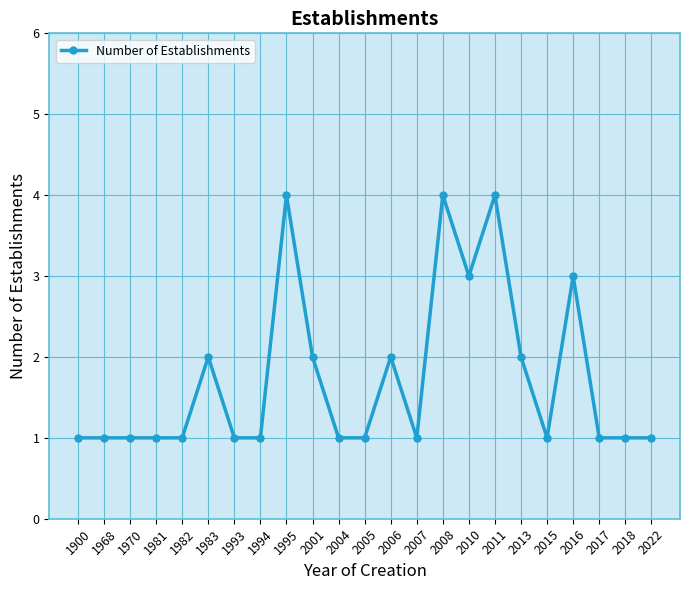

Reading right to left, extract all data points from this chart.

2022=1	2018=1	2017=1	2016=3	2015=1	2013=2	2011=4	2010=3	2008=4	2007=1	2006=2	2005=1	2004=1	2001=2	1995=4	1994=1	1993=1	1983=2	1982=1	1981=1	1970=1	1968=1	1900=1